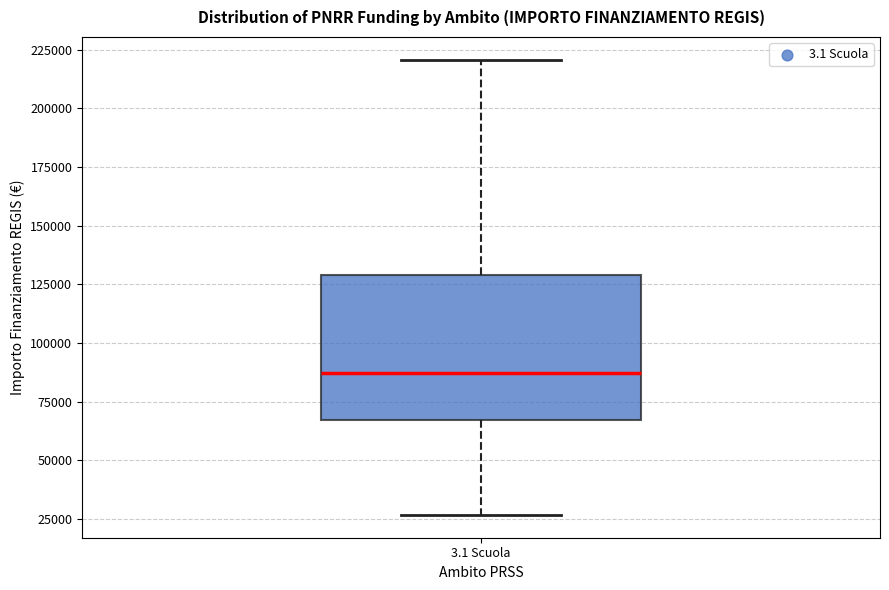

Read this box plot against the y-axis: the position of the median line, the range covered by the box, and the ends of both whiskers. The values are not printed on the chart, so give them approximately, as read against the axis.

median 85000, box 65000 to 130000, whiskers 25000 to 220000